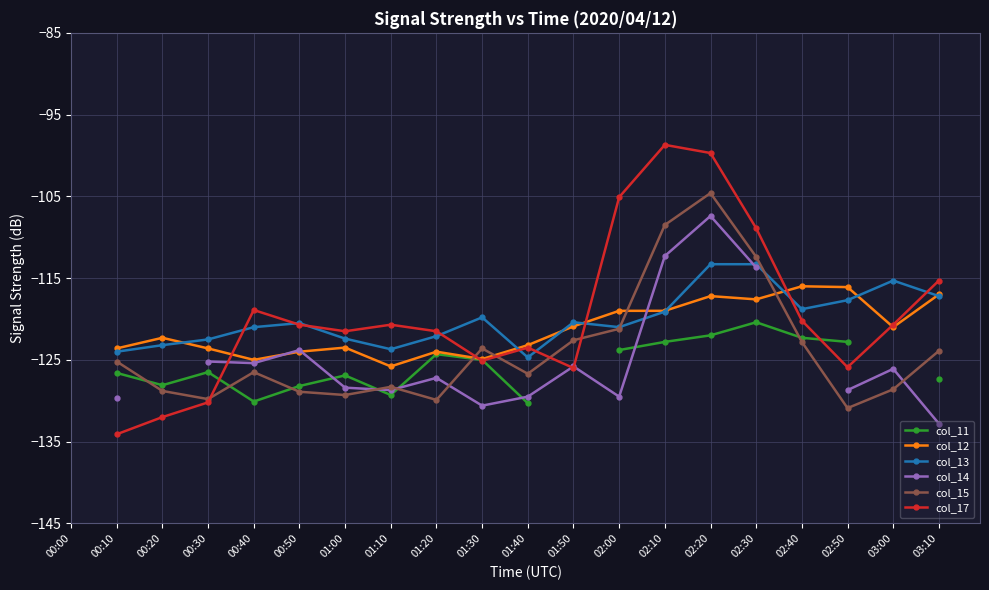

Which has a higher value, 00:10 or 00:30?

00:30